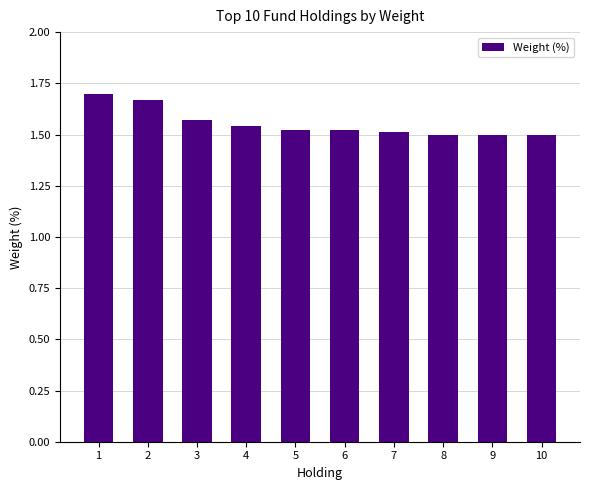

How many values are between 1 and 2?

10